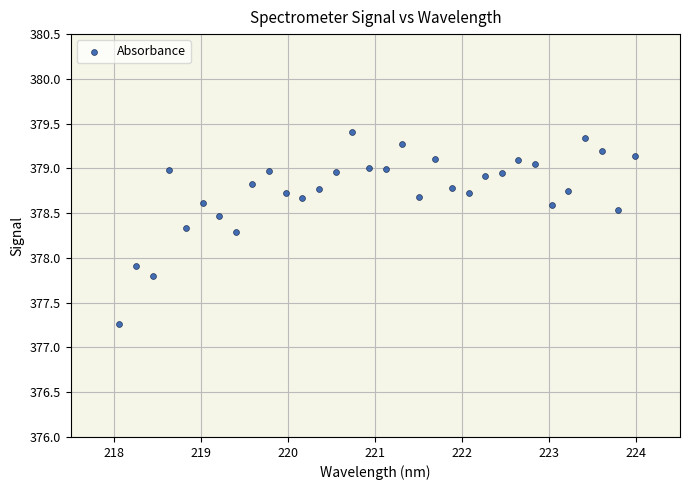

What Y value in the scatter plot is closest to 378?

377.9